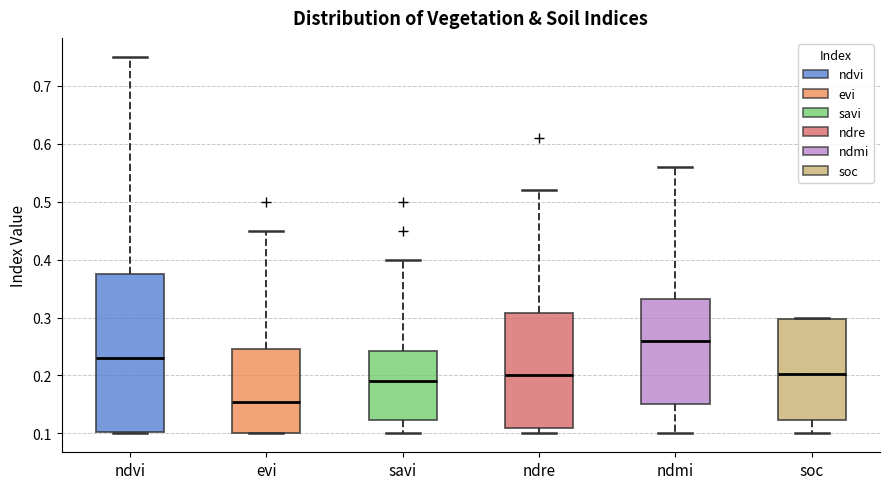

Which box's median line is the lowest?

evi